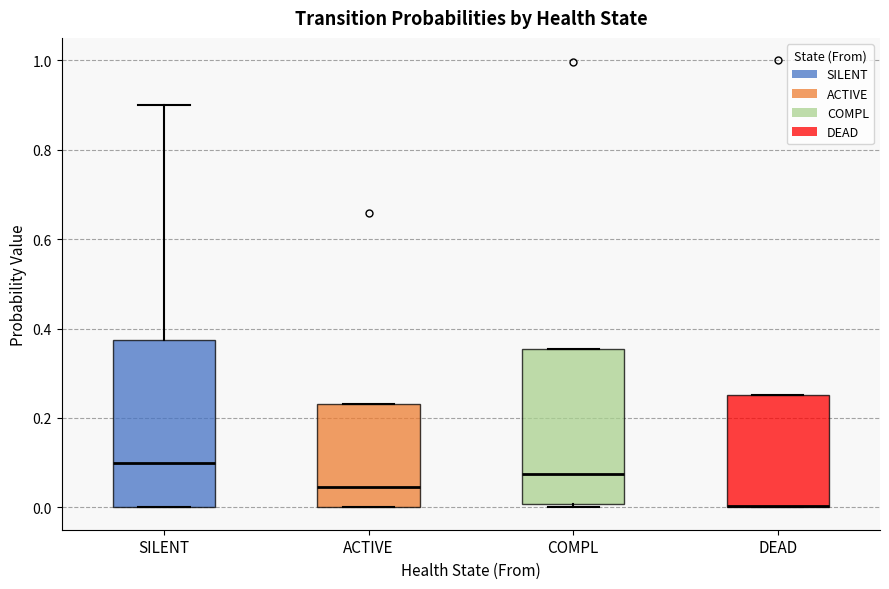

Reading left to right, read every box against the y-axis: the position of its median line, the range the box covers, and the ends of its whiskers. The values are not printed on the chart, so give them approximately, as read against the axis.

SILENT: median 0.10, box 0.00 to 0.38, whiskers 0.00 to 0.90
ACTIVE: median 0.04, box 0.00 to 0.24, whiskers 0.00 to 0.24
COMPL: median 0.08, box 0.00 to 0.36, whiskers 0.00 (just below the box's lower edge) to 0.36
DEAD: median 0.00 (drawn on the box's lower edge), box 0.00 to 0.26, whiskers 0.00 to 0.26